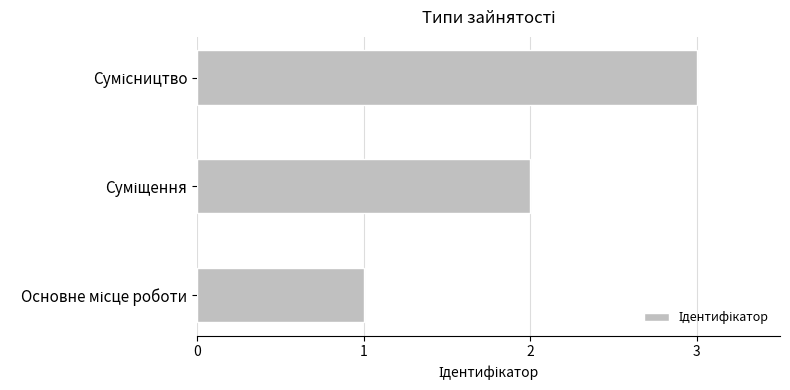

What is the maximum value shown in the chart?

3